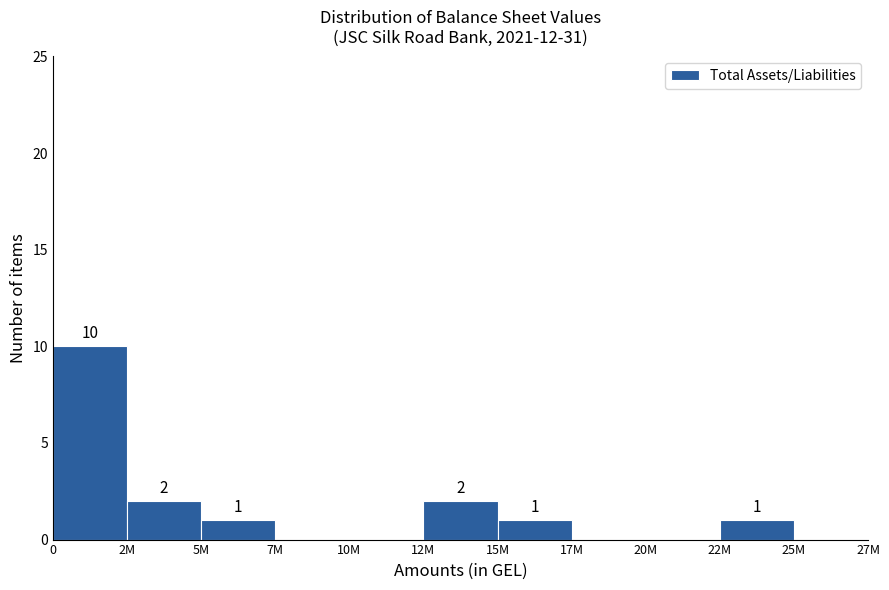

Reading right to left, transcribe all the data shown in this chart.

25M=0	22M=1	20M=0	17M=0	15M=1	12M=2	10M=0	7M=0	5M=1	2M=2	0=10